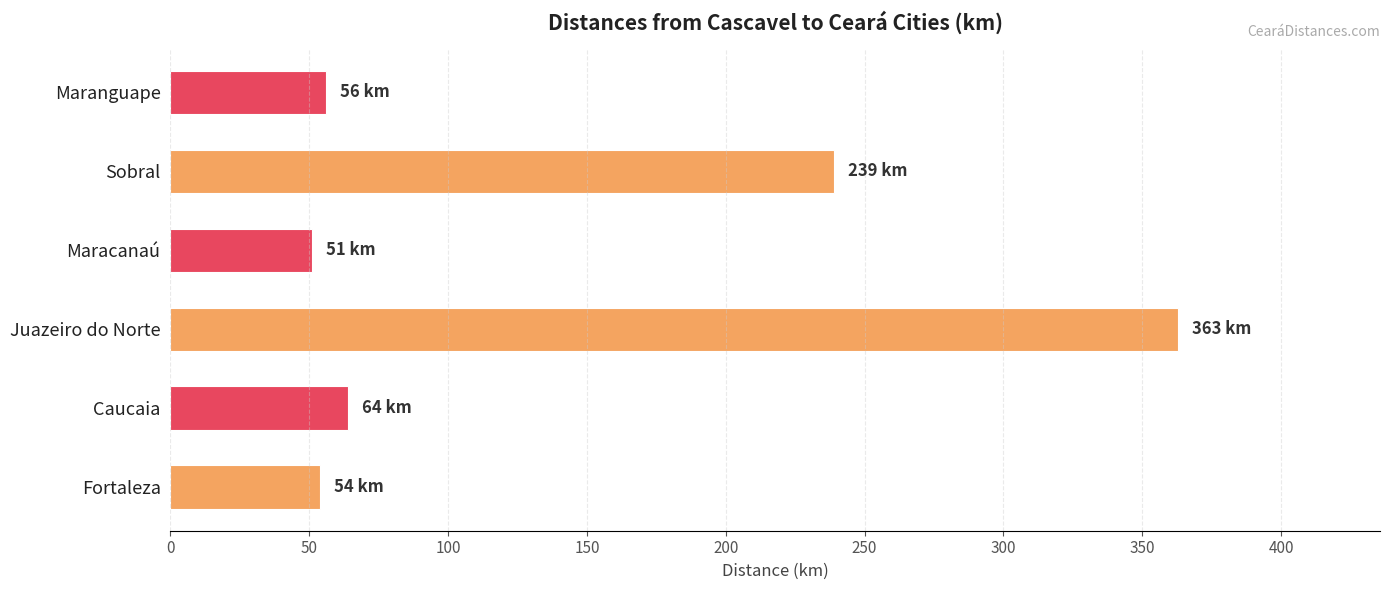

How many series are shown in this chart?

1